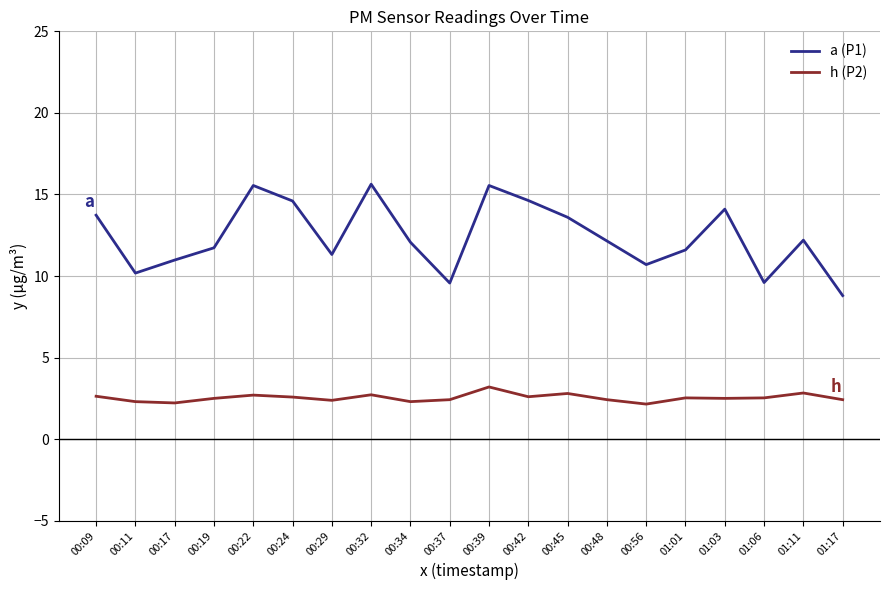

At which category does a (P1) reach its first local peak?

00:22